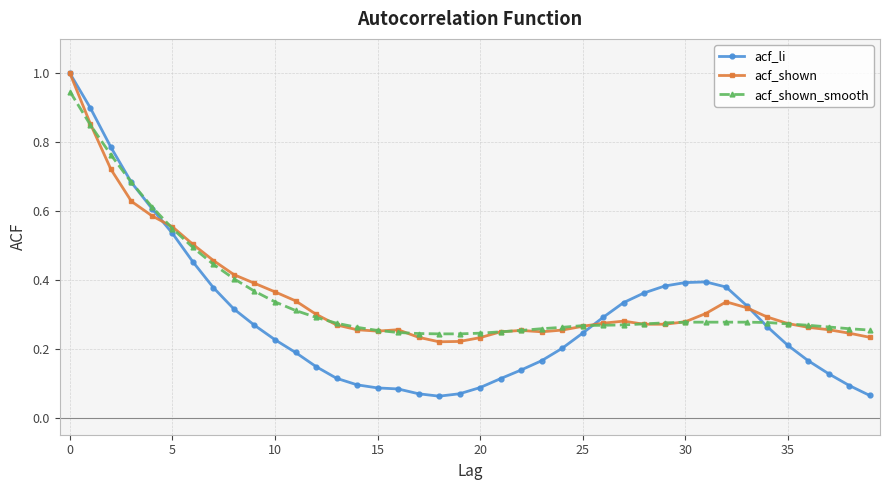

Which series has the widest spread of values?

acf_li